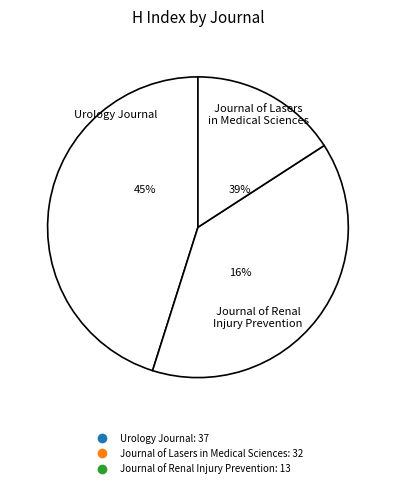

Does any single category account for the majority?

No